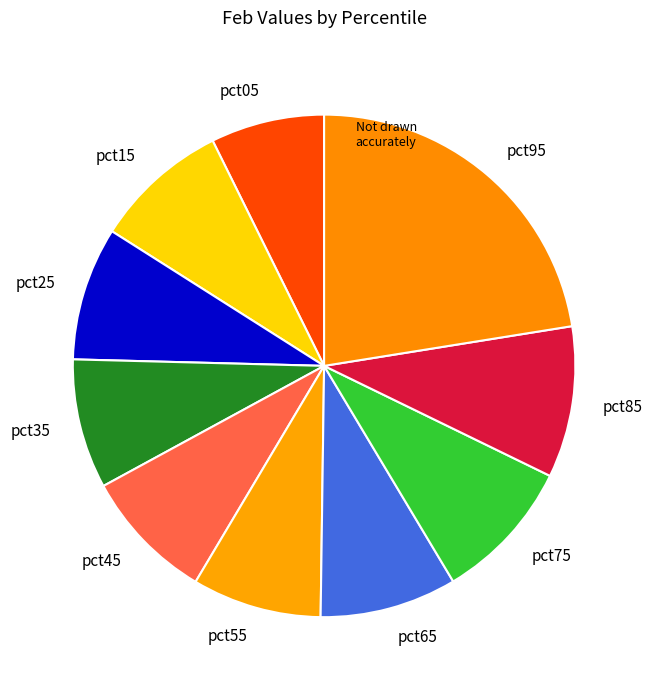

How many segments does this pie chart have?

10